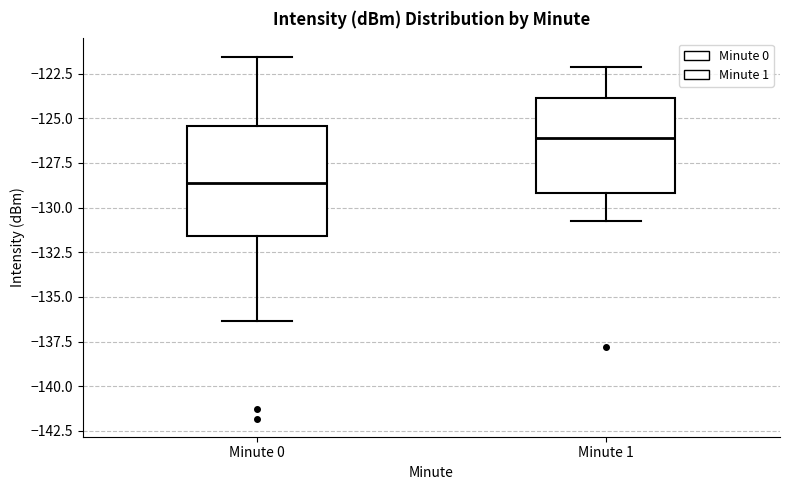

Which box has the lowest median line?

Minute 0